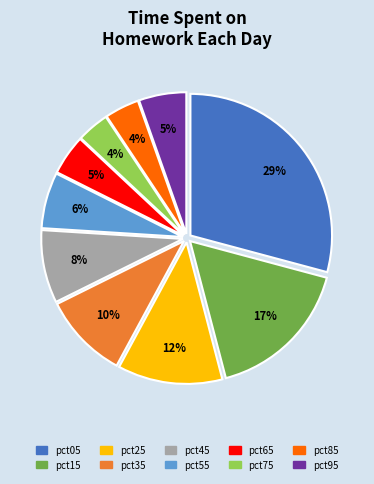

Is there a majority slice in this chart?

No